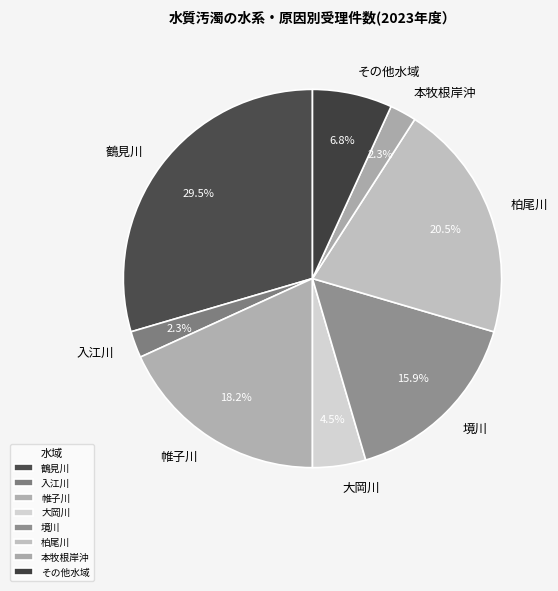

Which slice is the largest?

鶴見川